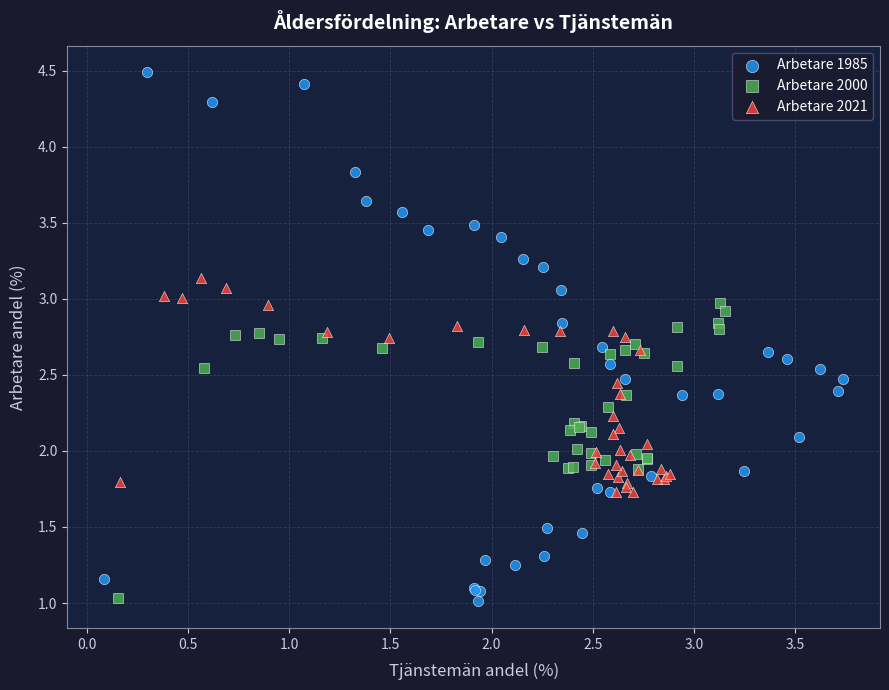

Which series reaches the maximum Y coordinate?

Arbetare 1985